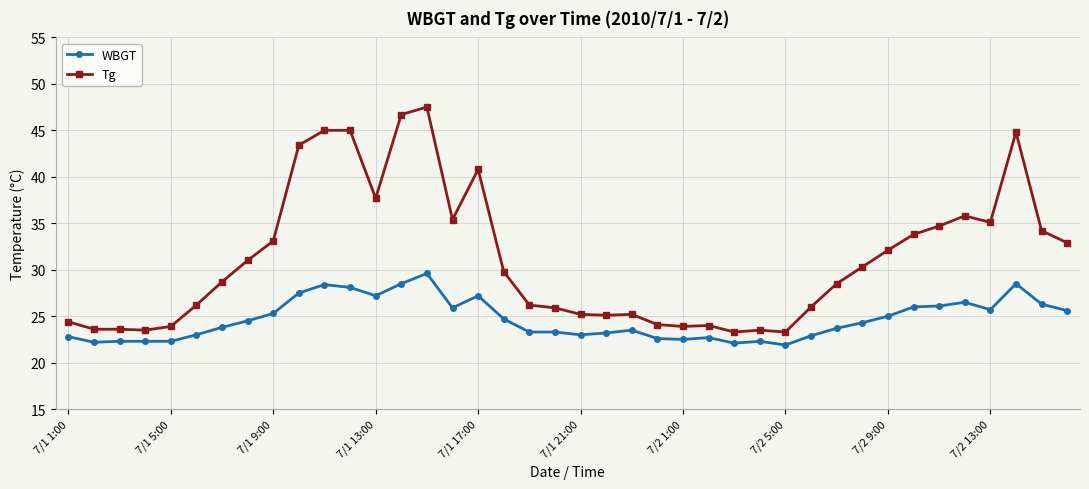

What is the difference between the second highest and second lowest values in the Tg series?

23.4